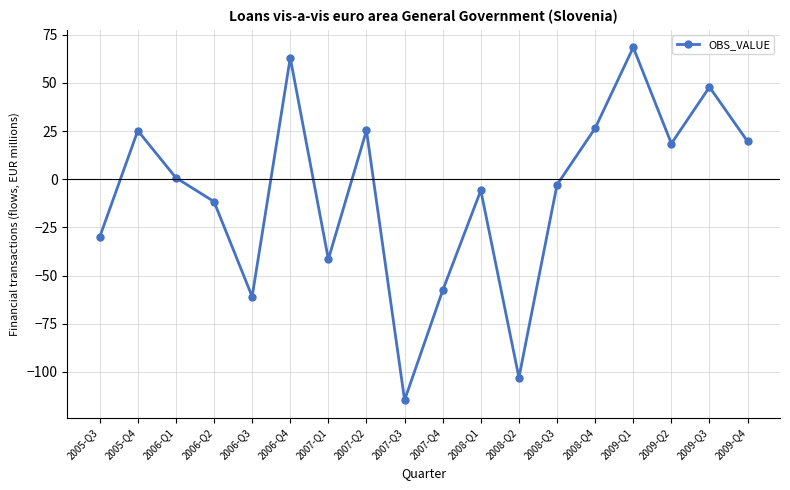

True or false: the data has more than 2 interior local peaks.

True